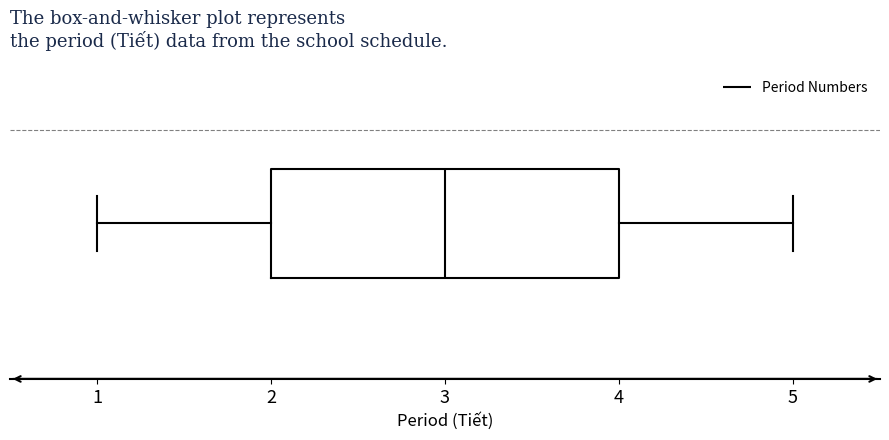

Read this box plot against the x-axis: the position of the median line, the range covered by the box, and the ends of both whiskers. The values are not printed on the chart, so give them approximately, as read against the axis.

median 3, box 2 to 4, whiskers 1 to 5